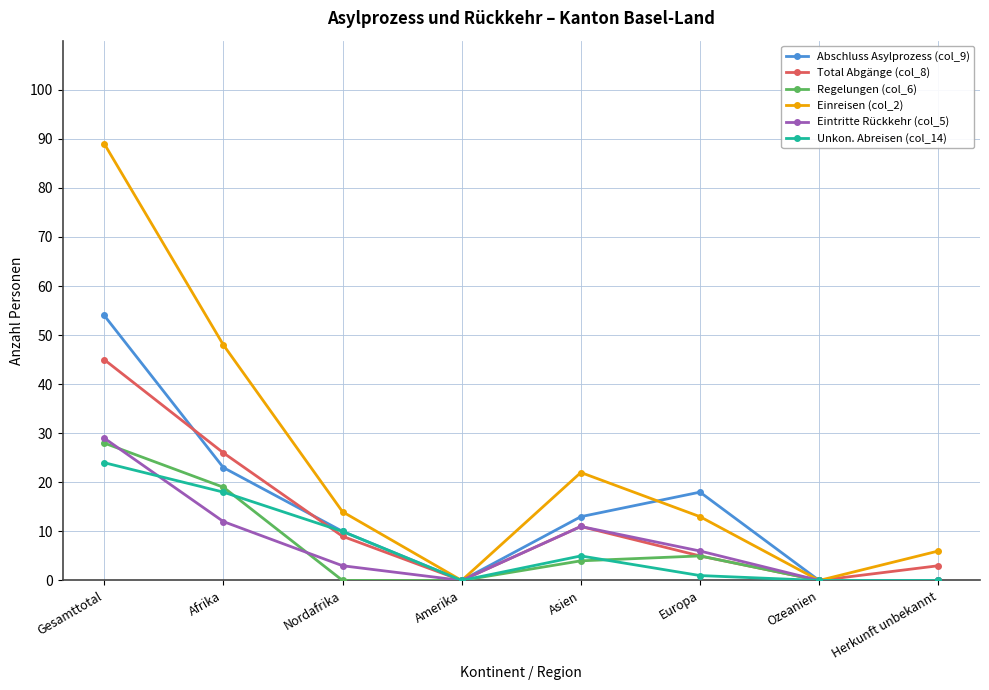

True or false: Abschluss Asylprozess (col_9) has more than 2 points higher than both neighbors.

False